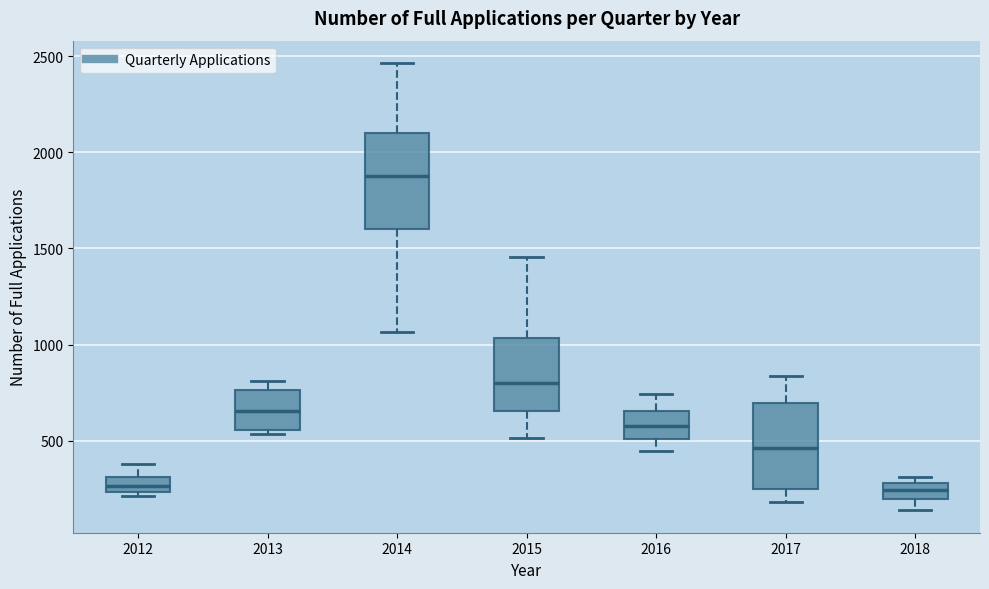

Reading left to right, read every box against the y-axis: the position of its median line, the range the box covers, and the ends of its whiskers. The values are not printed on the chart, so give them approximately, as read against the axis.

2012: median 250 (inside the box), box 250 to 300, whiskers 200 to 400
2013: median 650, box 550 to 750, whiskers 550 (just below the box's lower edge) to 800
2014: median 1900, box 1600 to 2100, whiskers 1050 to 2450
2015: median 800, box 650 to 1050, whiskers 500 to 1450
2016: median 600, box 500 to 650, whiskers 450 to 750
2017: median 450, box 250 to 700, whiskers 200 to 850
2018: median 250, box 200 to 300, whiskers 150 to 300 (just above the box's upper edge)